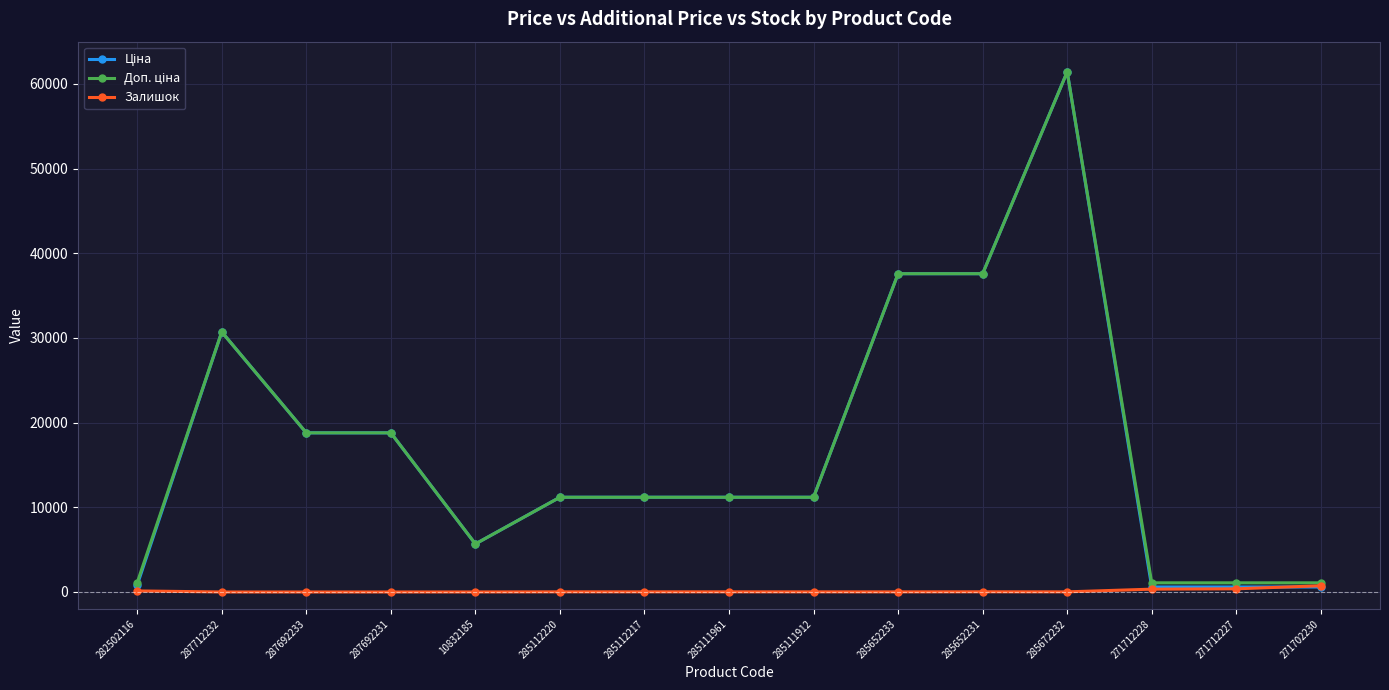

The Залишок series shows 17.0 at 285112220. True or false?

True